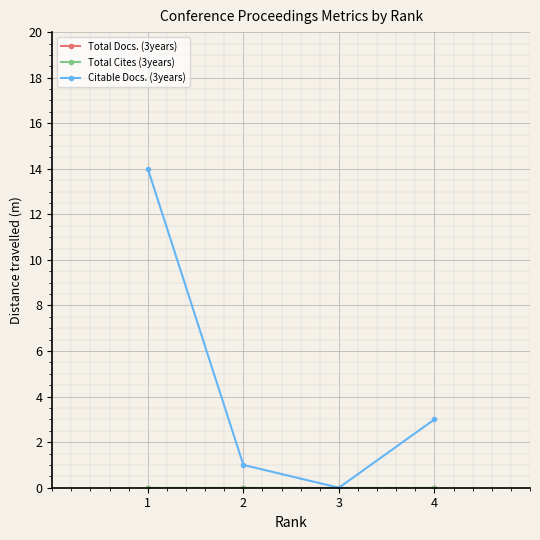

True or false: Total Docs. (3years) and Citable Docs. (3years) cross at least once.

False